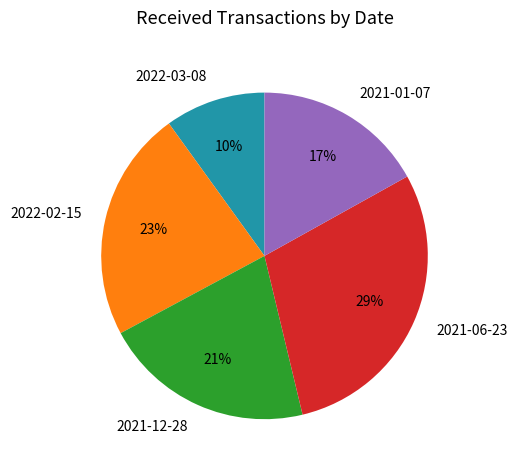

To the nearest percent, what is the difference between the largest and smallest slice percentages?

19%